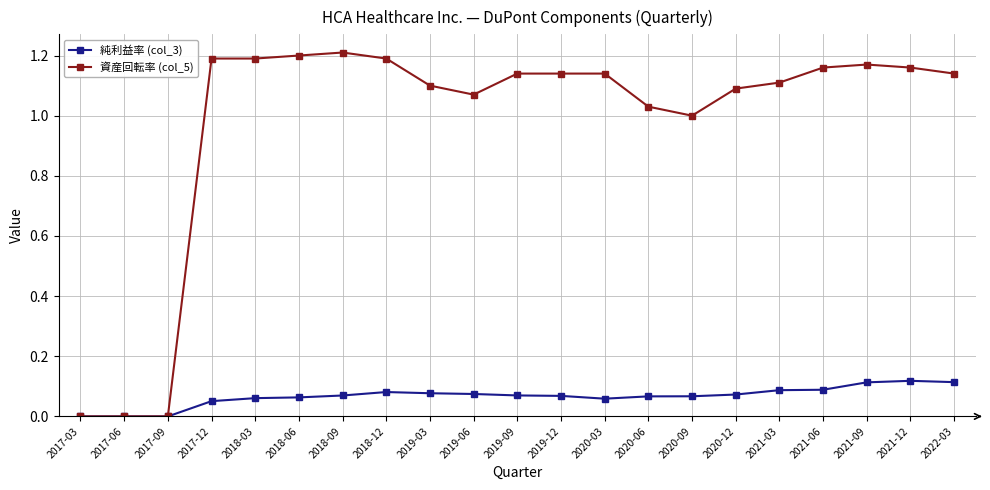

What is the label of the 1st point from the right?

2022-03